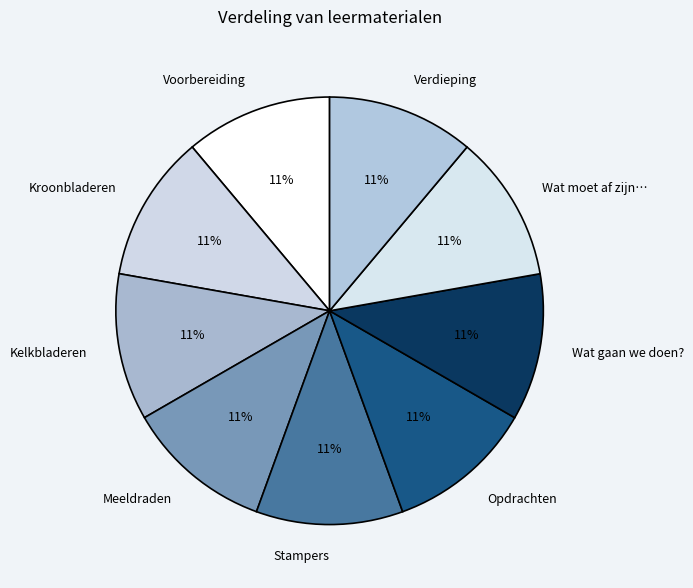

Approximately how many times larger is the value at Voorbereiding compared to Wat gaan we doen??

1.0